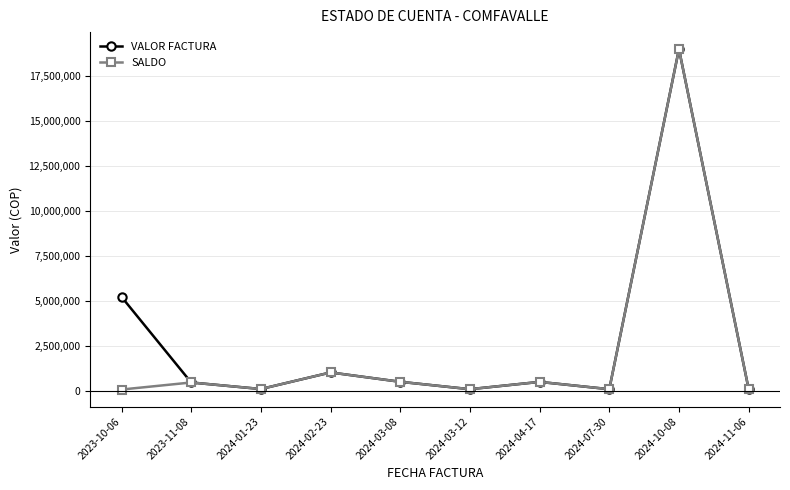

The value of VALOR FACTURA at 2024-10-08 is 18973238. True or false?

True